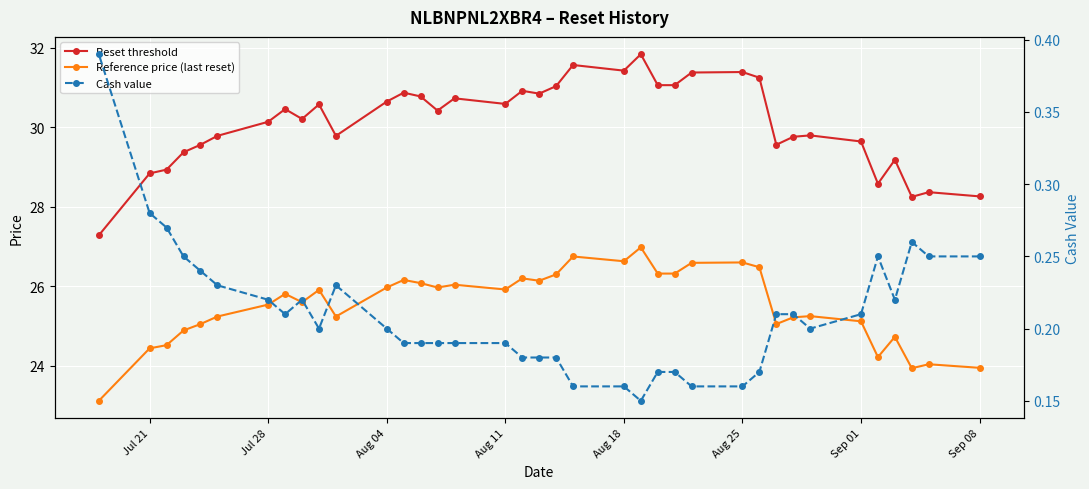

How many values in the Reset threshold series are below 30?

16